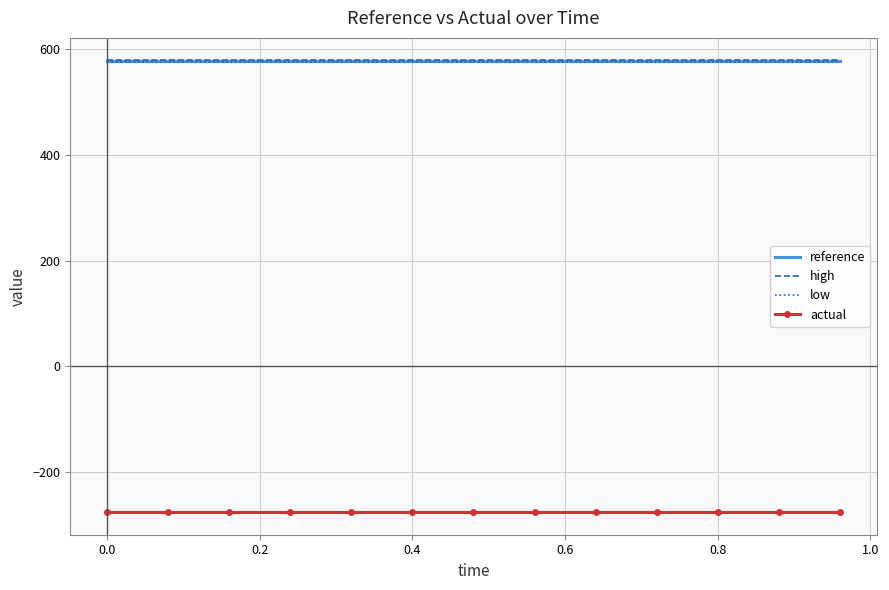

How many categories are shown in the chart?

13